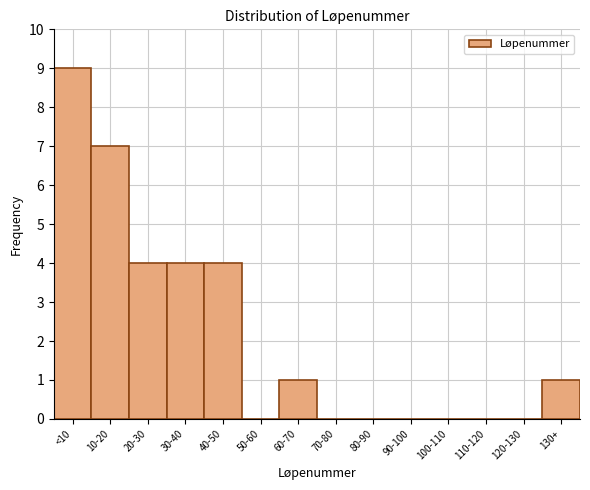

Reading left to right, what are all the values shown in this chart?

<10=9	10-20=7	20-30=4	30-40=4	40-50=4	50-60=0	60-70=1	70-80=0	80-90=0	90-100=0	100-110=0	110-120=0	120-130=0	130+=1